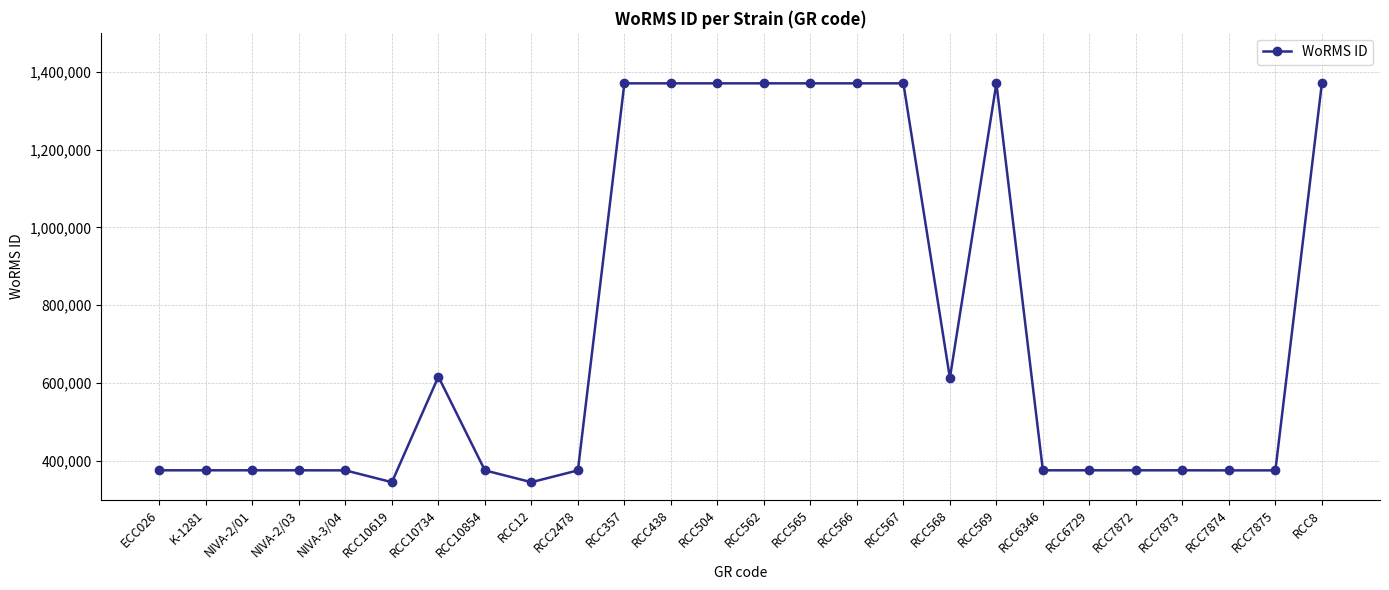

True or false: the data has more than 1 interior local peaks.

True